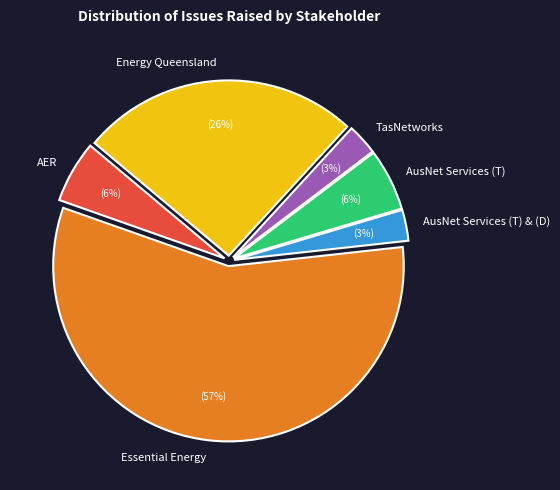

Count the number of slices in the pie.

6